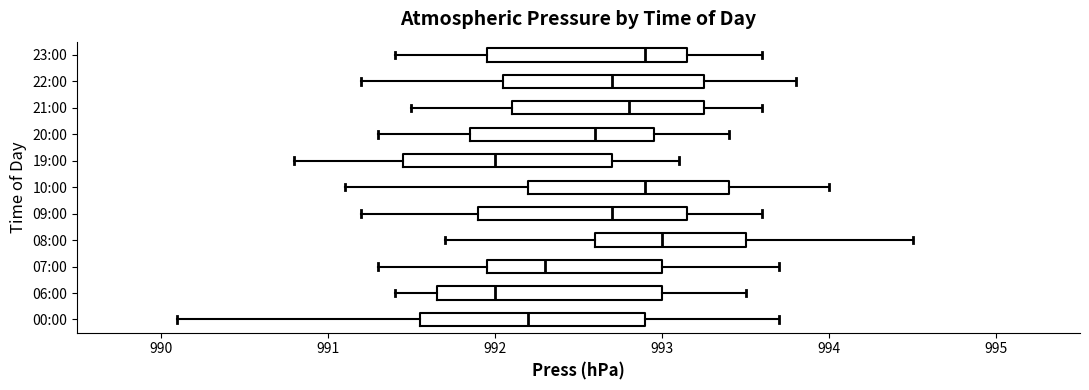

Reading bottom to top, transcribe this box plot: for each box, give where its median line is, the range the box spans, and where its two whiskers end, as read against the x-axis. The values are not printed on the chart, so give them approximately, as read against the axis.

00:00: median 992.2, box 991.6 to 992.9, whiskers 990.1 to 993.7
06:00: median 992.0, box 991.7 to 993.0, whiskers 991.4 to 993.5
07:00: median 992.3, box 992.0 to 993.0, whiskers 991.3 to 993.7
08:00: median 993.0, box 992.6 to 993.5, whiskers 991.7 to 994.5
09:00: median 992.7, box 991.9 to 993.2, whiskers 991.2 to 993.6
10:00: median 992.9, box 992.2 to 993.4, whiskers 991.1 to 994.0
19:00: median 992.0, box 991.5 to 992.7, whiskers 990.8 to 993.1
20:00: median 992.6, box 991.9 to 993.0, whiskers 991.3 to 993.4
21:00: median 992.8, box 992.1 to 993.3, whiskers 991.5 to 993.6
22:00: median 992.7, box 992.1 to 993.3, whiskers 991.2 to 993.8
23:00: median 992.9, box 992.0 to 993.2, whiskers 991.4 to 993.6